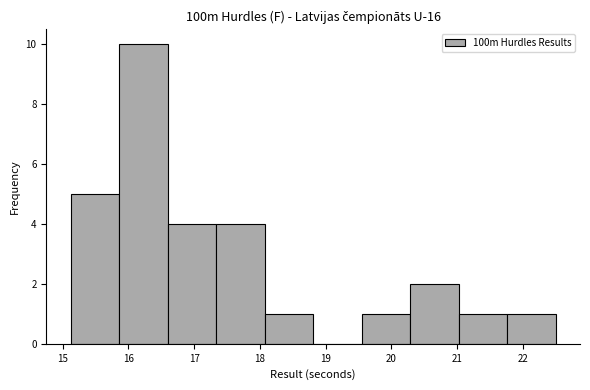

How tall is the bar that spans 16.6 to 17.3 on the x-axis? Neither the bar edges nor the heights are printed on the chart, so give them approximately, as read against the axes.

4